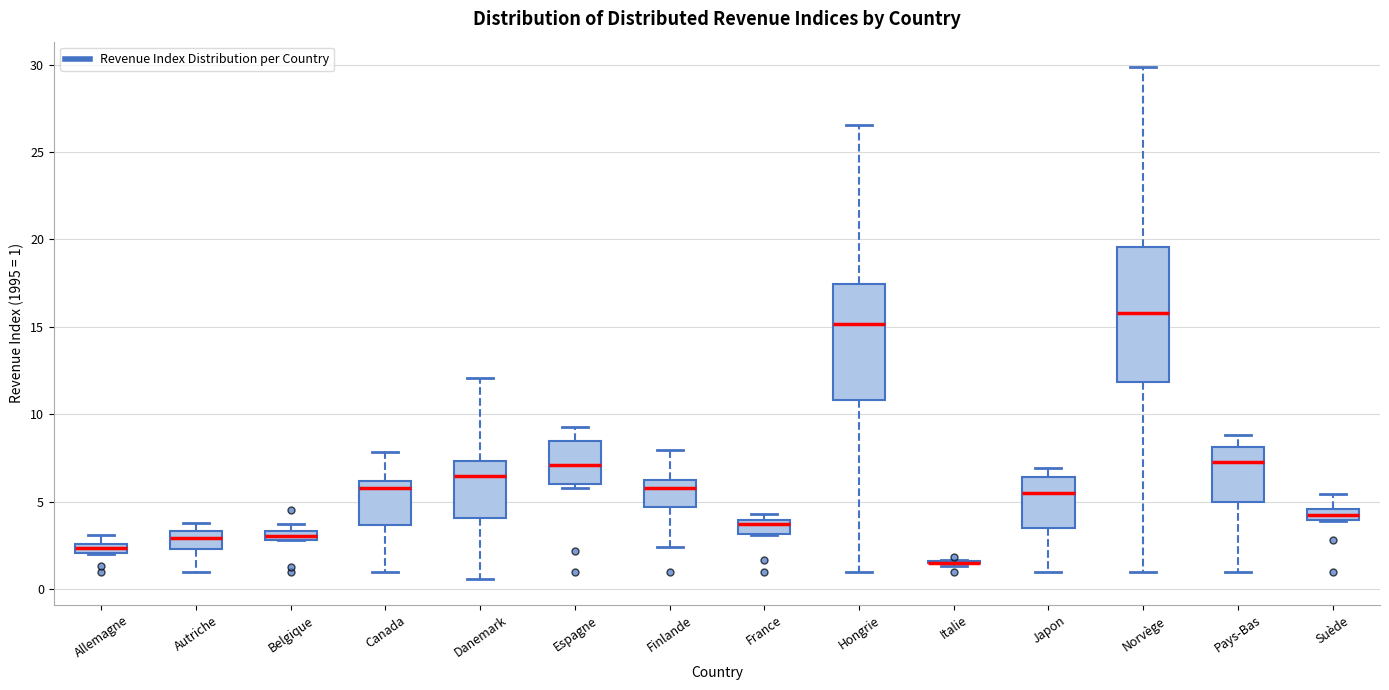

Where does the lower whisker of the box for Japon end on the y-axis? The values are not printed on the chart, so give them approximately, as read against the axis.

1.0